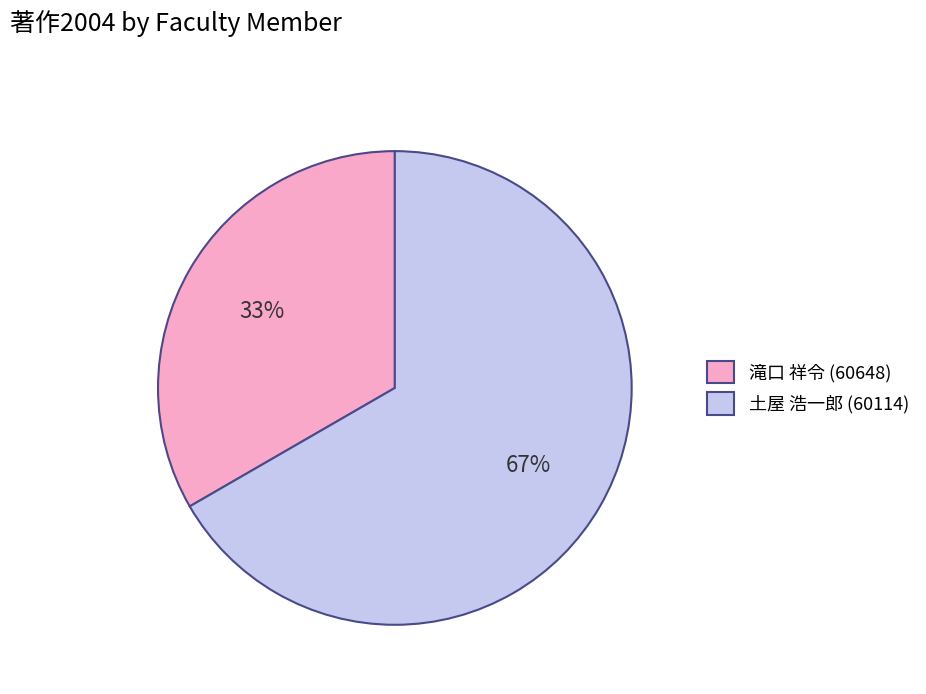

Between 滝口 祥令 (60648) and 土屋 浩一郎 (60114), which is larger?

土屋 浩一郎 (60114)